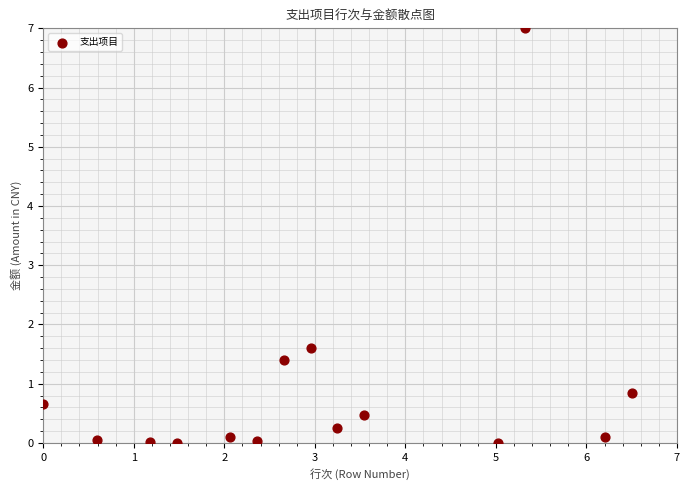

What Y value in the scatter plot is closest to 3?

1.6